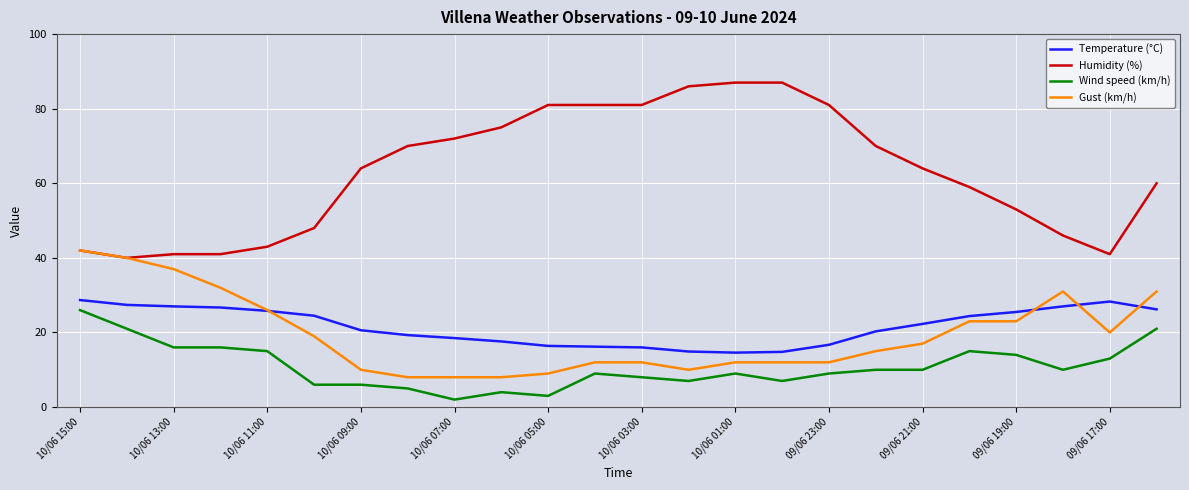

How many lines are shown in the chart?

4